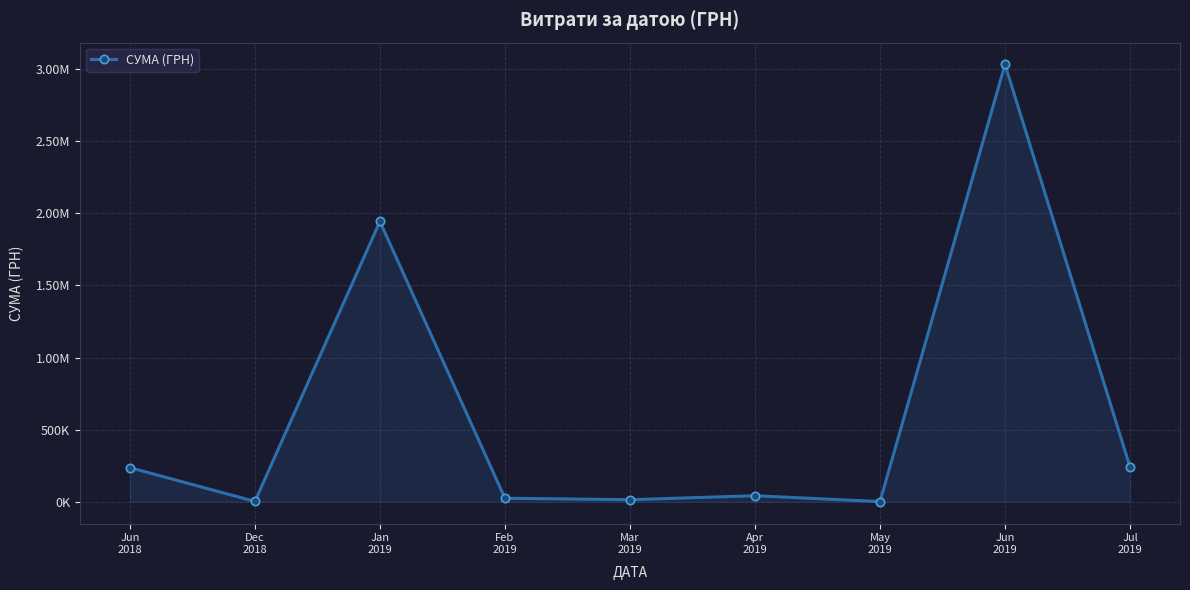

What is the minimum value shown in the chart?

737.0